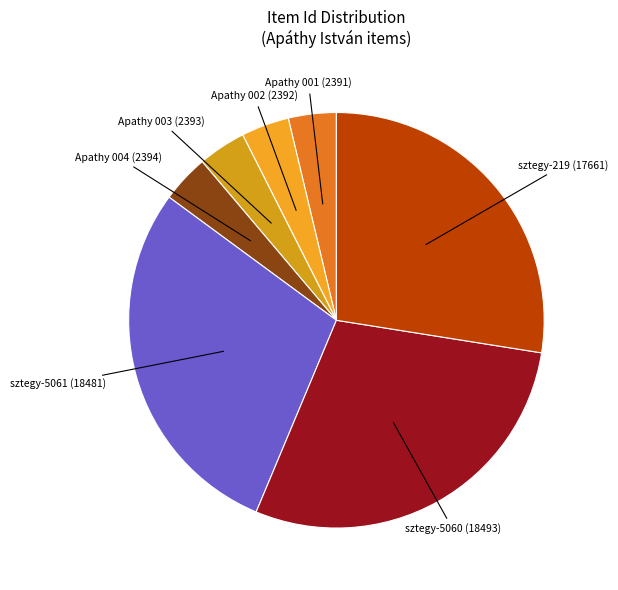

How many segments does this pie chart have?

7